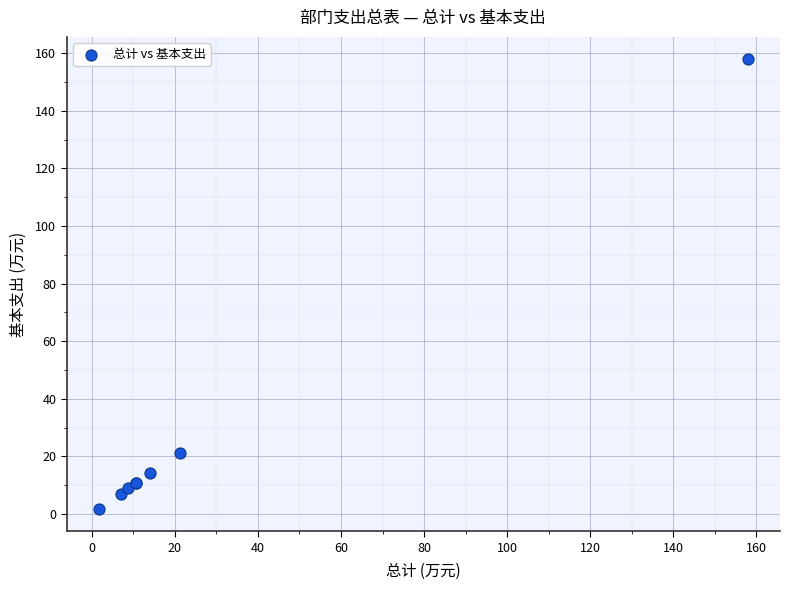

What Y value in the scatter plot is closest to 79?

21.1